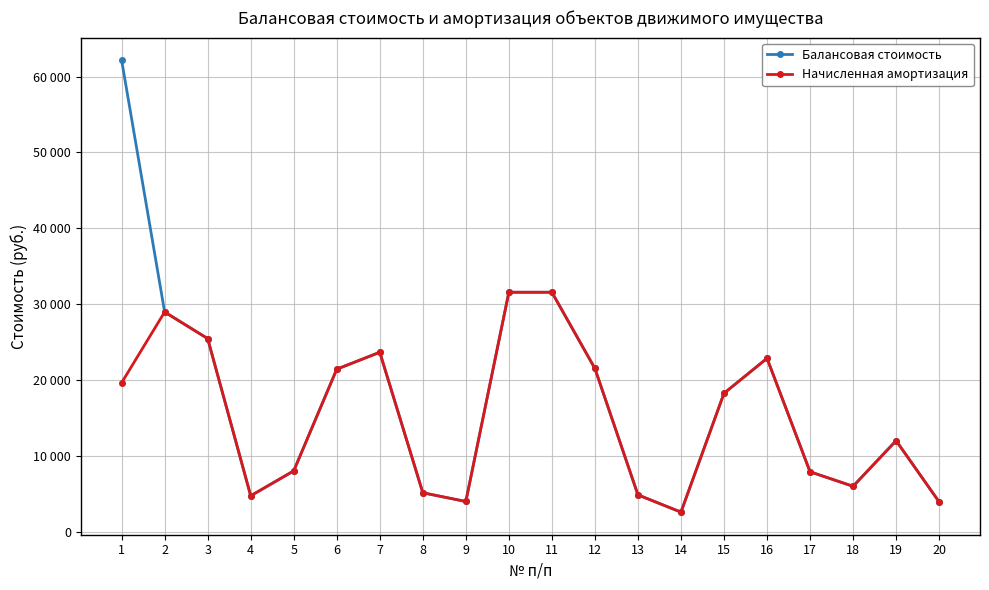

True or false: Балансовая стоимость and Начисленная амортизация cross at least once.

False